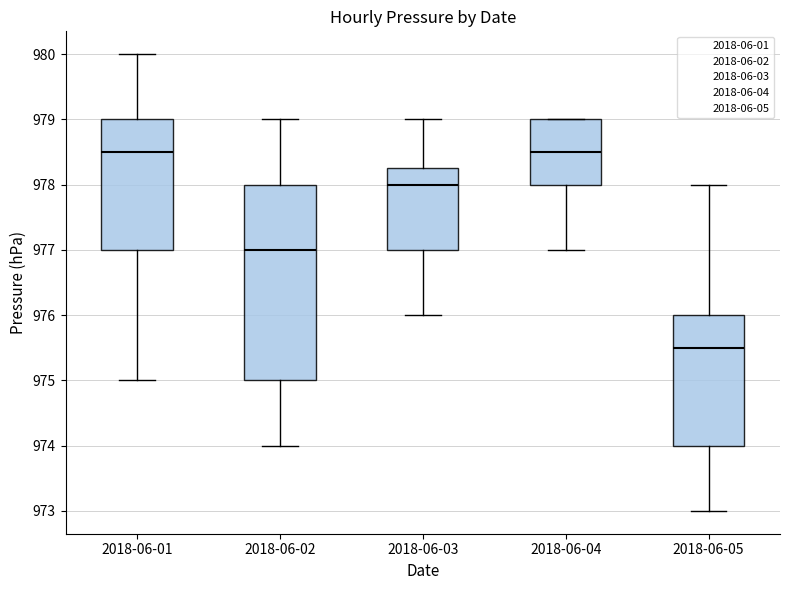

Reading left to right, read every box against the y-axis: the position of its median line, the range the box covers, and the ends of its whiskers. The values are not printed on the chart, so give them approximately, as read against the axis.

2018-06-01: median 978.5, box 977.0 to 979.0, whiskers 975.0 to 980.0
2018-06-02: median 977.0, box 975.0 to 978.0, whiskers 974.0 to 979.0
2018-06-03: median 978.0, box 977.0 to 978.3, whiskers 976.0 to 979.0
2018-06-04: median 978.5, box 978.0 to 979.0, whiskers 977.0 to 979.0
2018-06-05: median 975.5, box 974.0 to 976.0, whiskers 973.0 to 978.0